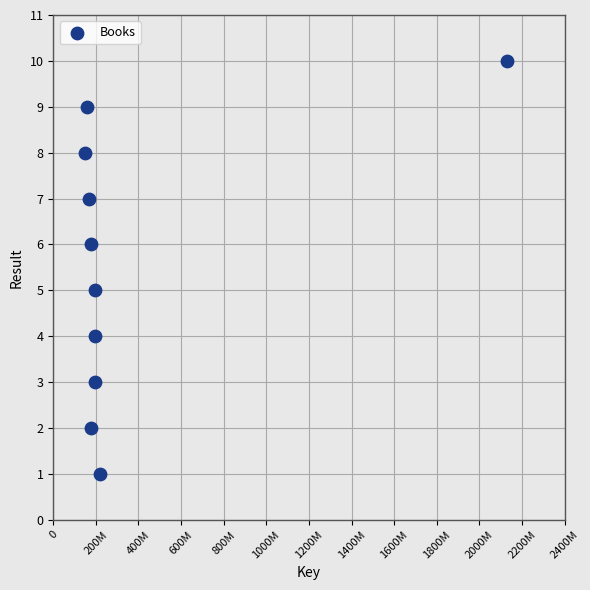

What is the average X value?

376550368